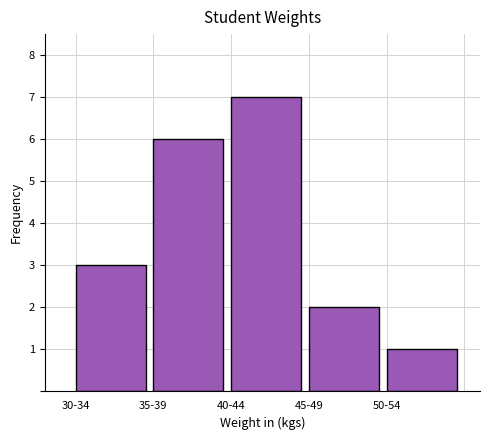

Reading left to right, list all the values displayed in this chart.

30-34=3	35-39=6	40-44=7	45-49=2	50-54=1